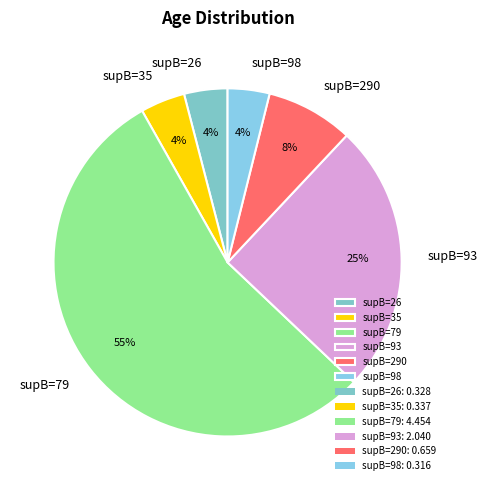

Is the sum of supB=290 and supB=35 greater than half?

No